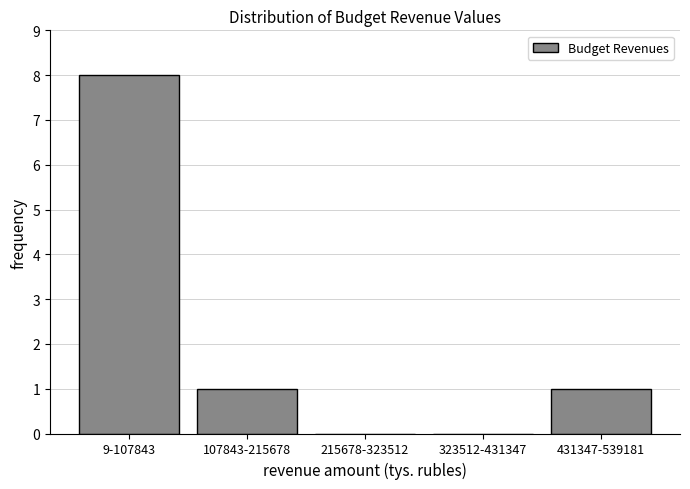

Reading left to right, extract all data points from this chart.

9-107843=8	107843-215678=1	215678-323512=0	323512-431347=0	431347-539181=1